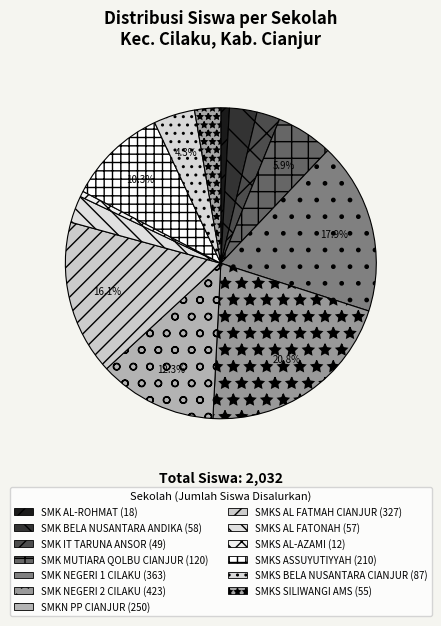

What percentage is NOT represented by SMK BELA NUSANTARA ANDIKA?

97.1%